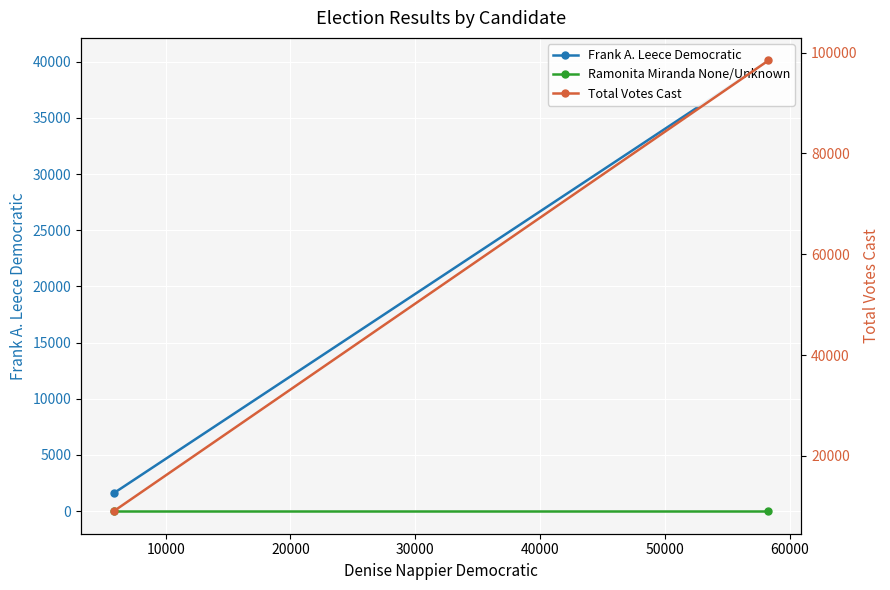

What is the maximum value for Frank A. Leece Democratic?

40114